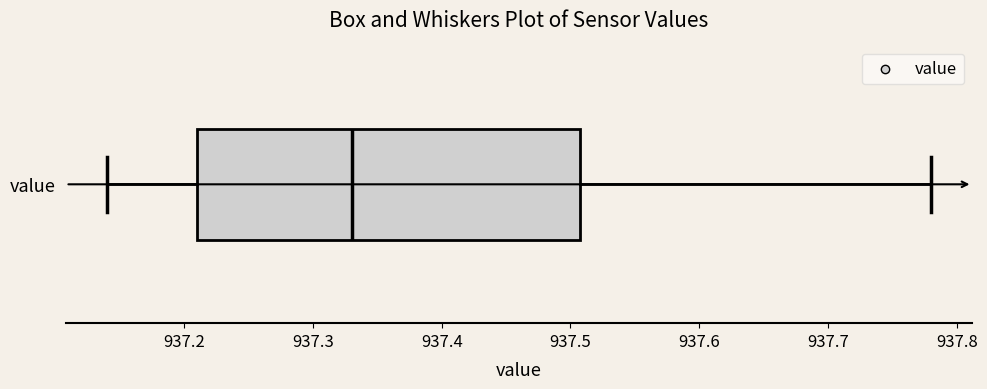

Where is the left edge of the box for value on the x-axis? The values are not printed on the chart, so give them approximately, as read against the axis.

937.21